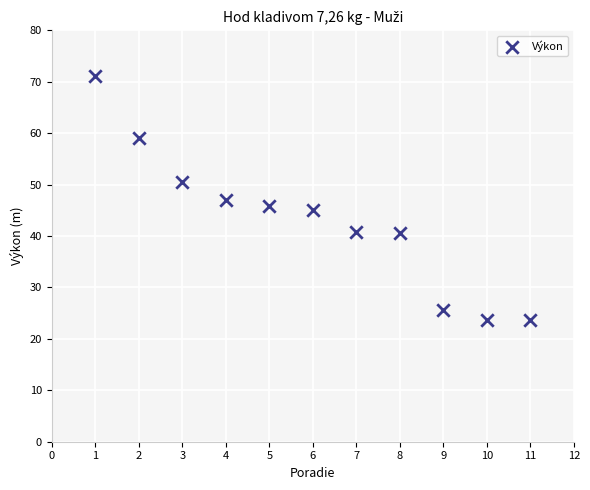

What is the average Y value?

43.0